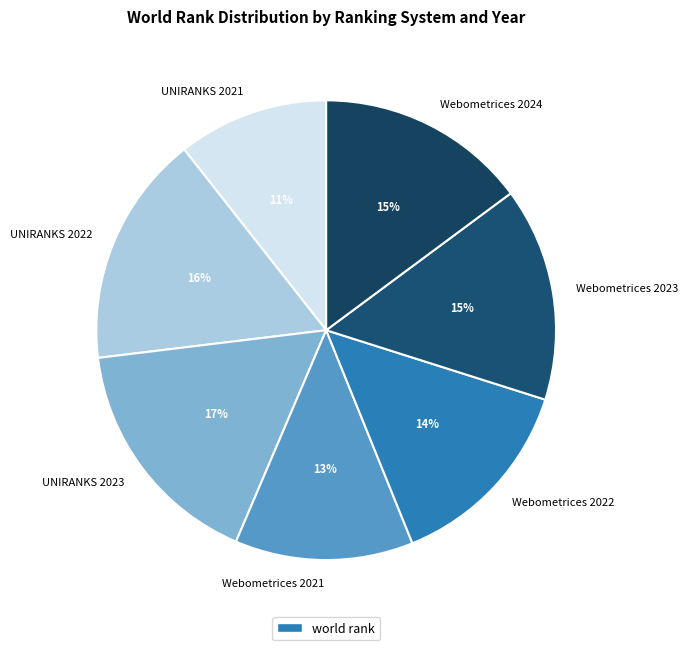

Approximately how many times larger is the value at Webometrices 2024 compared to Webometrices 2022?

1.1